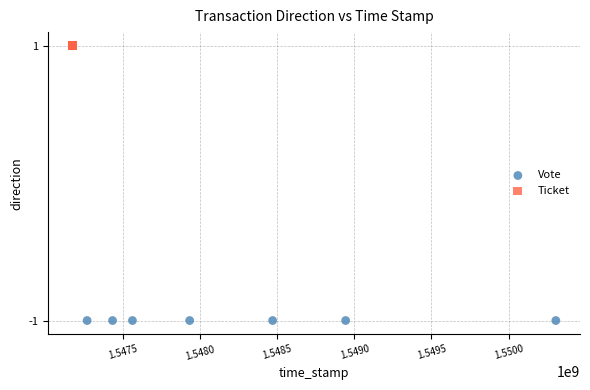

Which series reaches the minimum Y coordinate?

Vote